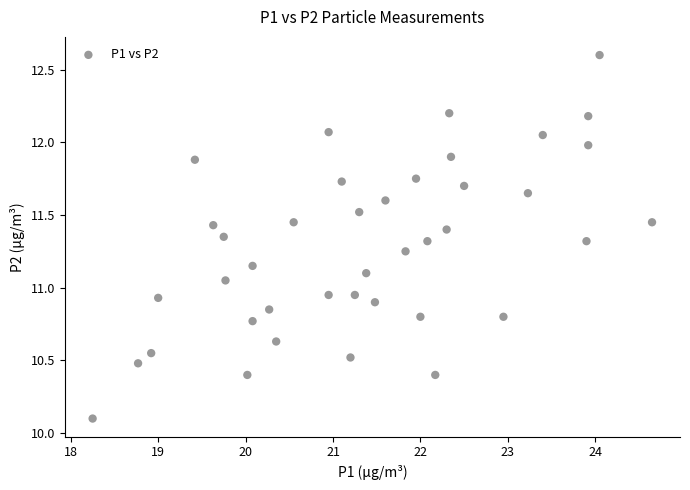

What is the range of Y values (max minus min)?

2.5